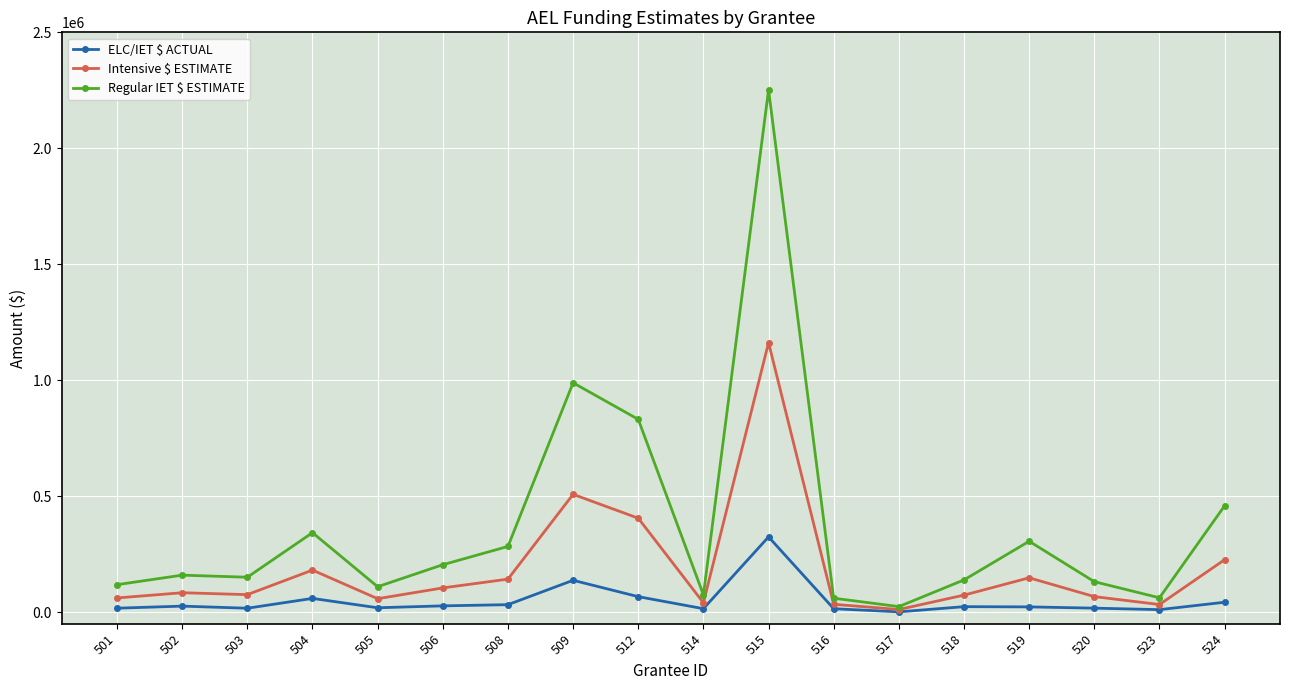

What is the minimum value for Intensive $ ESTIMATE?

11122.7